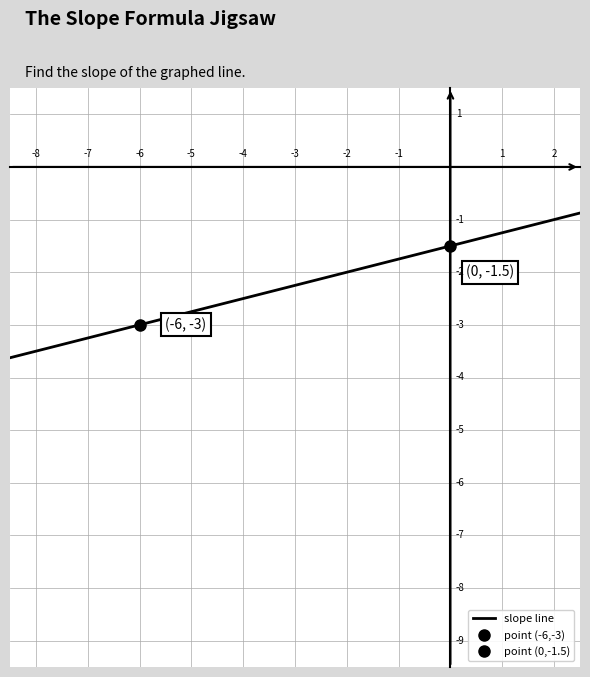

What is the smallest value displayed?

-3.6